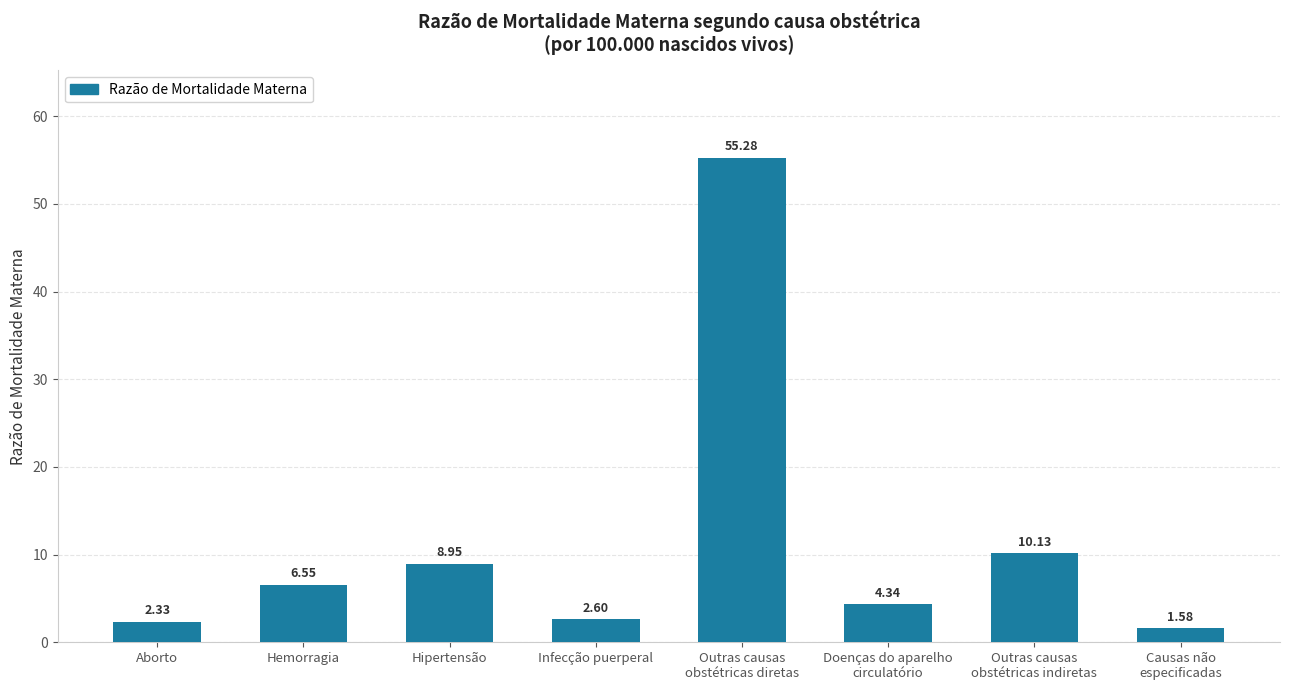

Which has a higher value, Aborto or Hemorragia?

Hemorragia